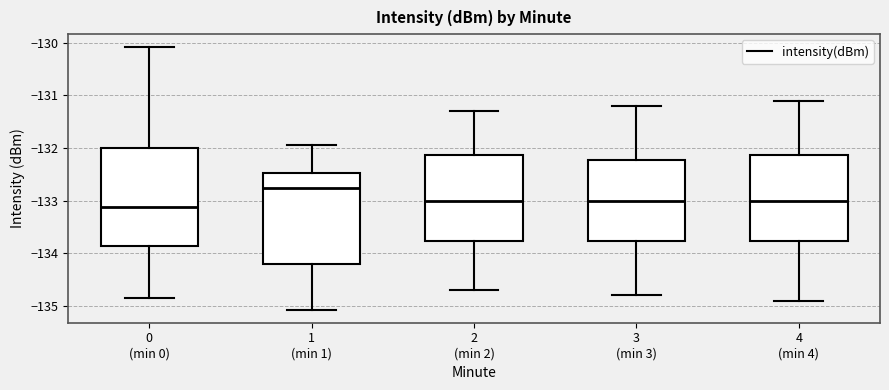

Comparing the boxes themselves (not the whiskers), which one is the tallest?

0 (min 0)